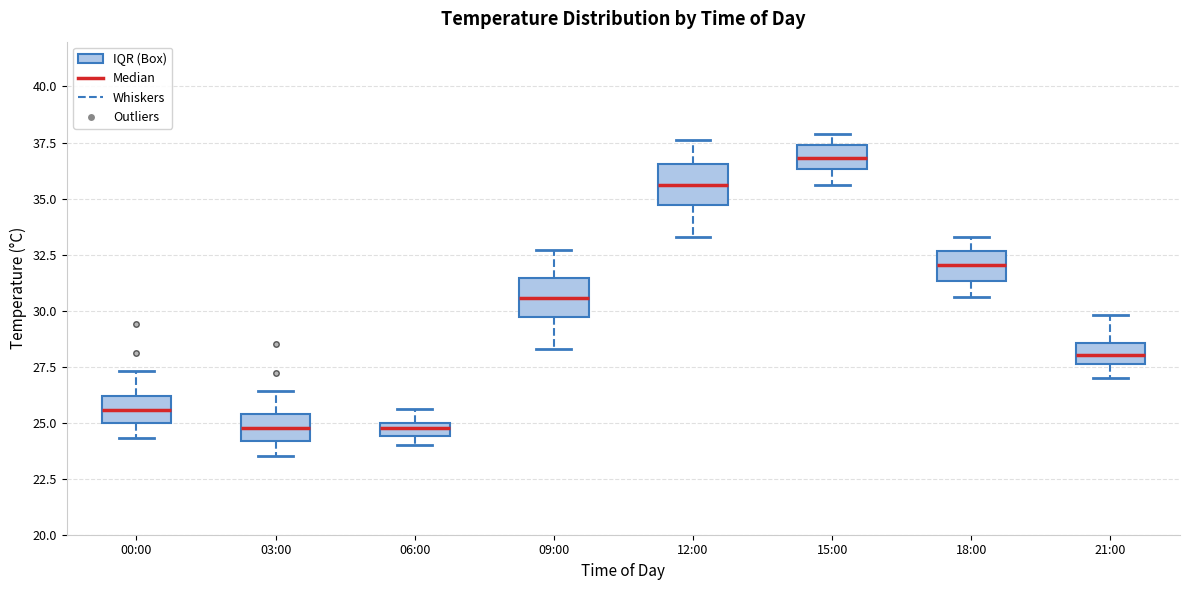

Which box's median line is the highest?

15:00